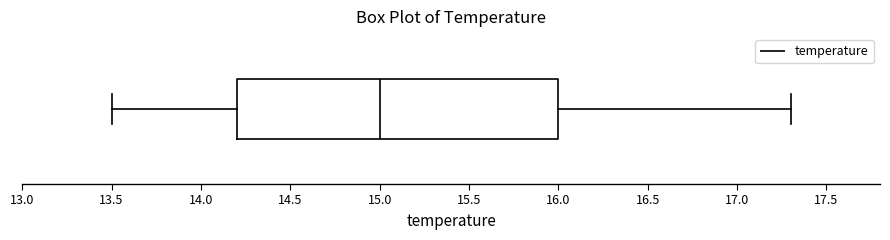

Transcribe this box plot: give where the median line is, the range the box spans, and where the two whiskers end, as read against the x-axis. The values are not printed on the chart, so give them approximately, as read against the axis.

median 15.0, box 14.2 to 16.0, whiskers 13.5 to 17.3